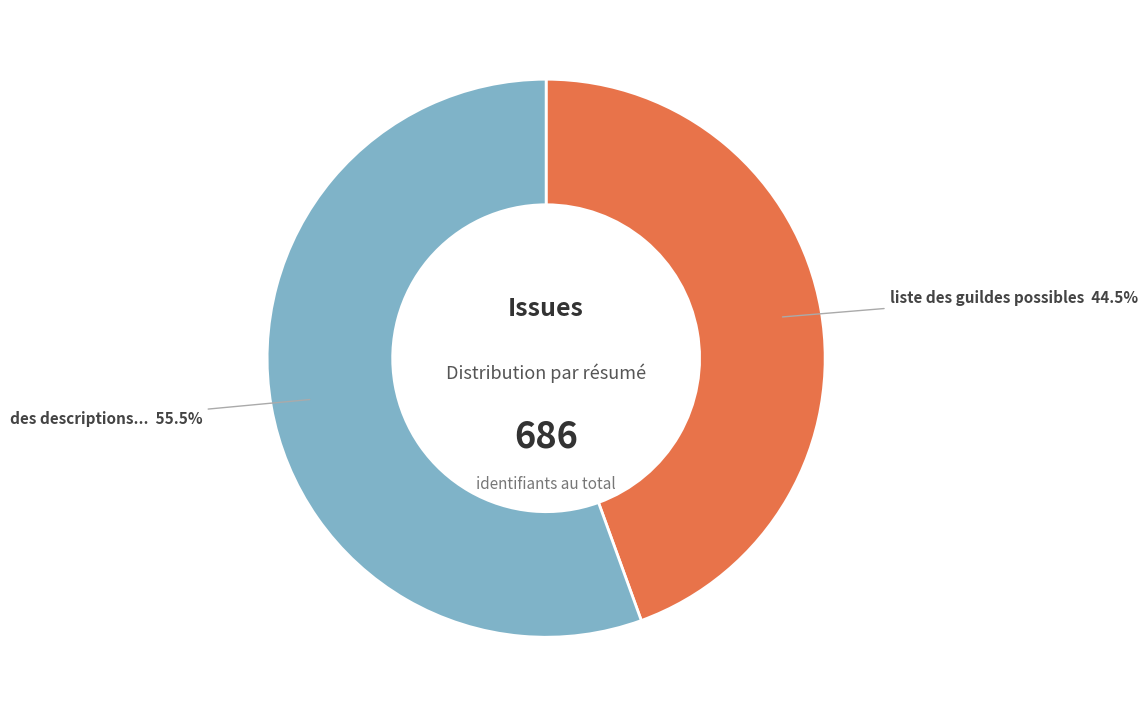

Is there any slice that represents more than half of the pie?

Yes